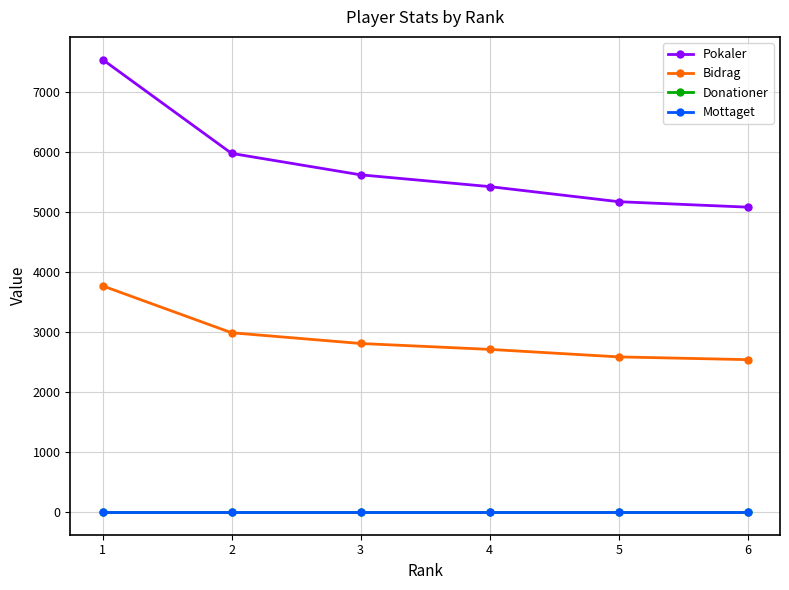

Reading right to left, list all the values displayed in this chart.

Pokaler: 5077	5168	5419	5615	5972	7535
Bidrag: 2538	2584	2709	2807	2986	3767
Donationer: 0	0	0	0	0	0
Mottaget: 0	0	0	0	0	0